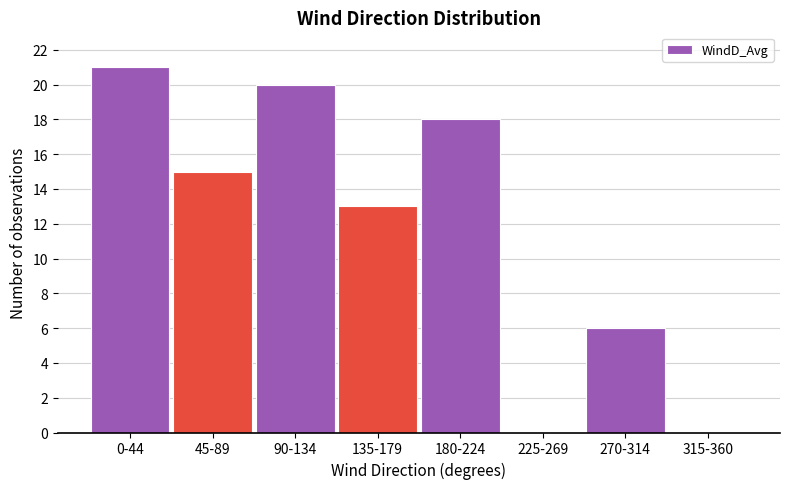

Reading right to left, transcribe all the data shown in this chart.

315-360=0	270-314=6	225-269=0	180-224=18	135-179=13	90-134=20	45-89=15	0-44=21